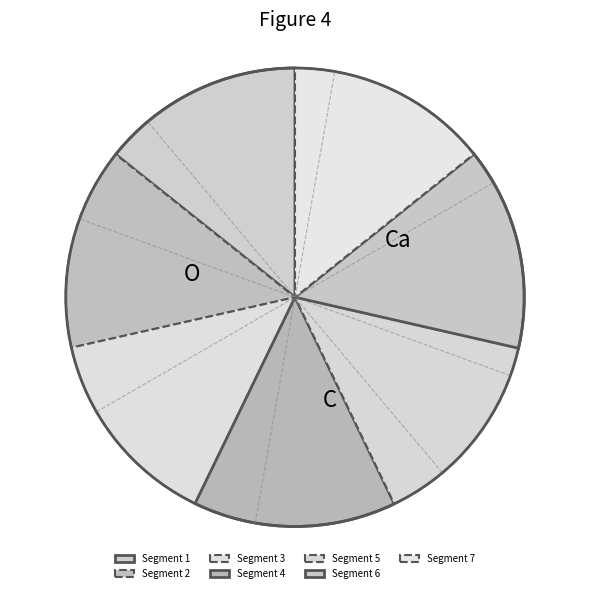

How many segments does this pie chart have?

7